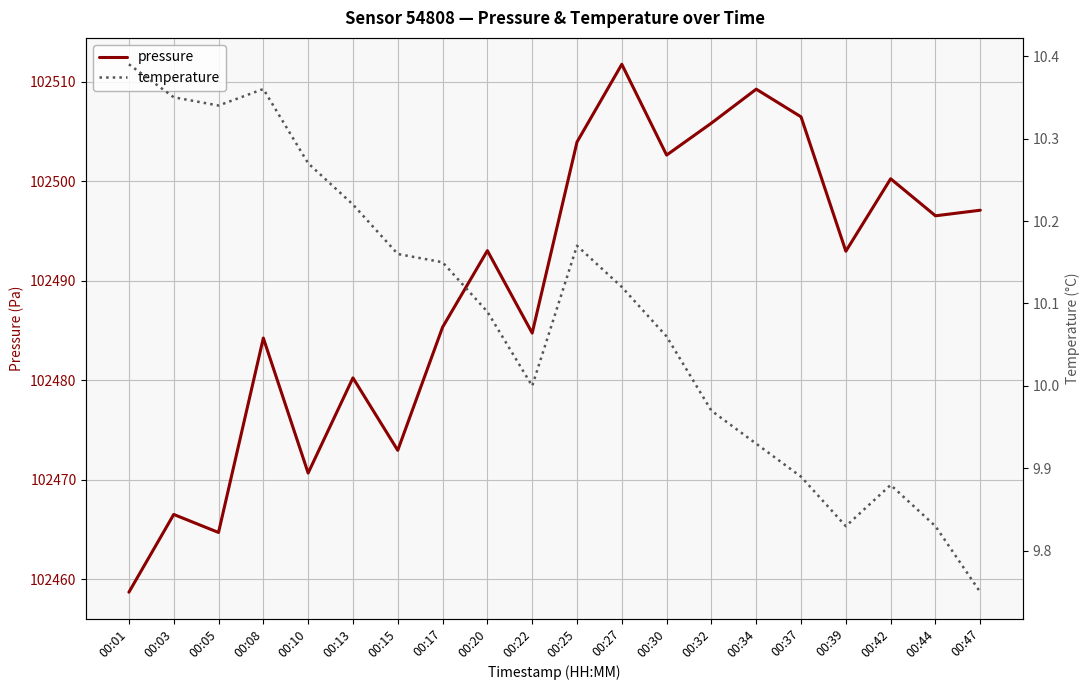

What is the smallest value displayed?

9.8